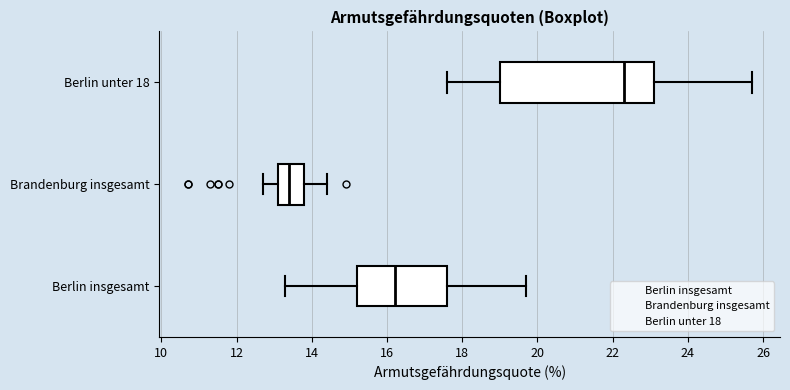

Reading bottom to top, transcribe this box plot: for each box, give where its median line is, the range the box spans, and where its two whiskers end, as read against the x-axis. The values are not printed on the chart, so give them approximately, as read against the axis.

Berlin insgesamt: median 16.2, box 15.2 to 17.6, whiskers 13.4 to 19.8
Brandenburg insgesamt: median 13.4, box 13.2 to 13.8, whiskers 12.8 to 14.4
Berlin unter 18: median 22.4, box 19.0 to 23.2, whiskers 17.6 to 25.8